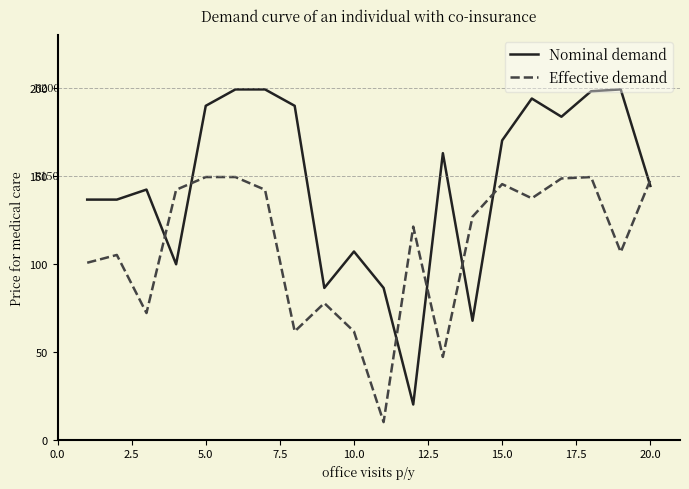

What is the minimum value shown in the chart?

10.0